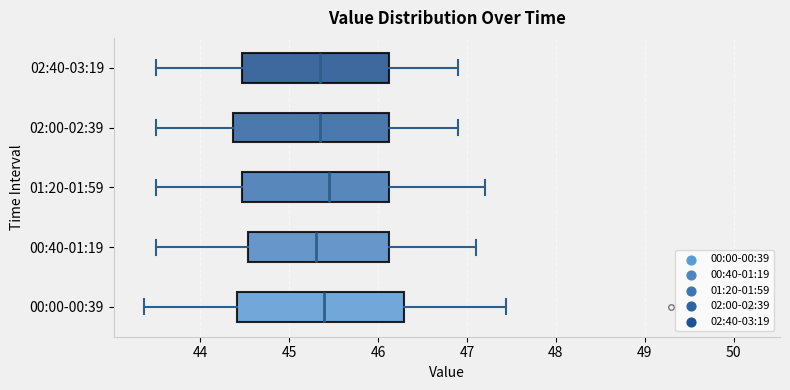

Reading bottom to top, transcribe this box plot: for each box, give where its median line is, the range the box spans, and where its two whiskers end, as read against the x-axis. The values are not printed on the chart, so give them approximately, as read against the axis.

00:00-00:39: median 45.4, box 44.4 to 46.3, whiskers 43.4 to 47.4
00:40-01:19: median 45.3, box 44.5 to 46.1, whiskers 43.5 to 47.1
01:20-01:59: median 45.5, box 44.5 to 46.1, whiskers 43.5 to 47.2
02:00-02:39: median 45.4, box 44.4 to 46.1, whiskers 43.5 to 46.9
02:40-03:19: median 45.4, box 44.5 to 46.1, whiskers 43.5 to 46.9